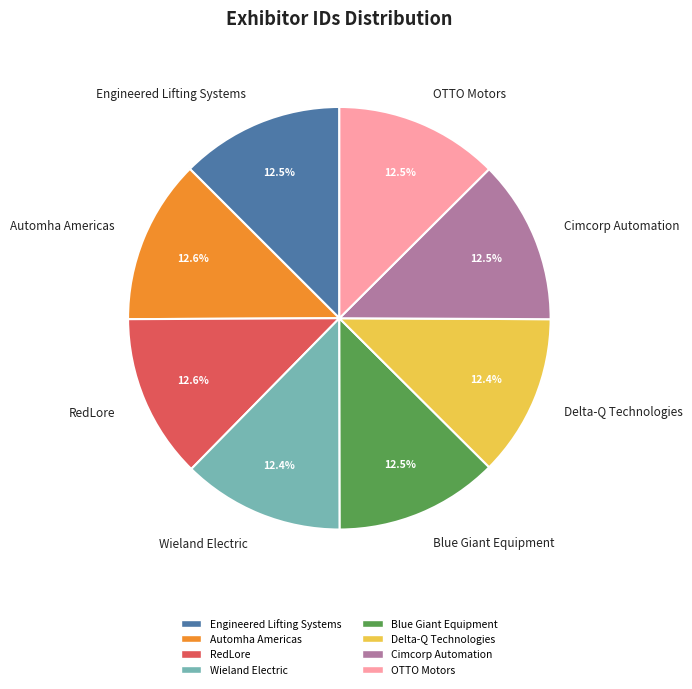

What is the total percentage of Delta-Q Technologies and RedLore?

25.0%